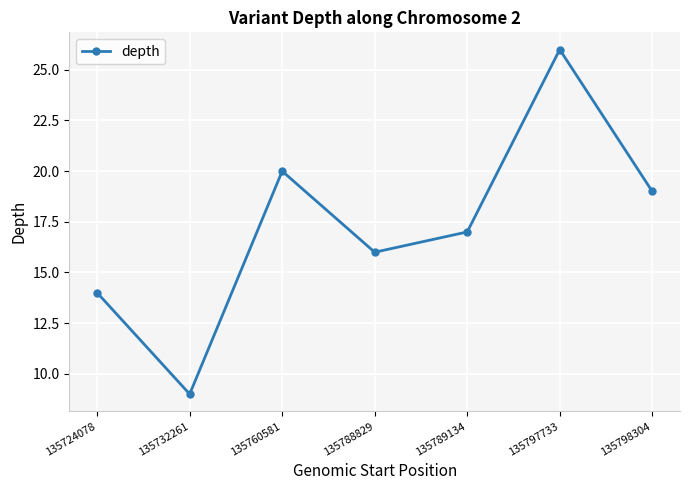

How many points are lower than both their immediate neighbors (excluding endpoints)?

2